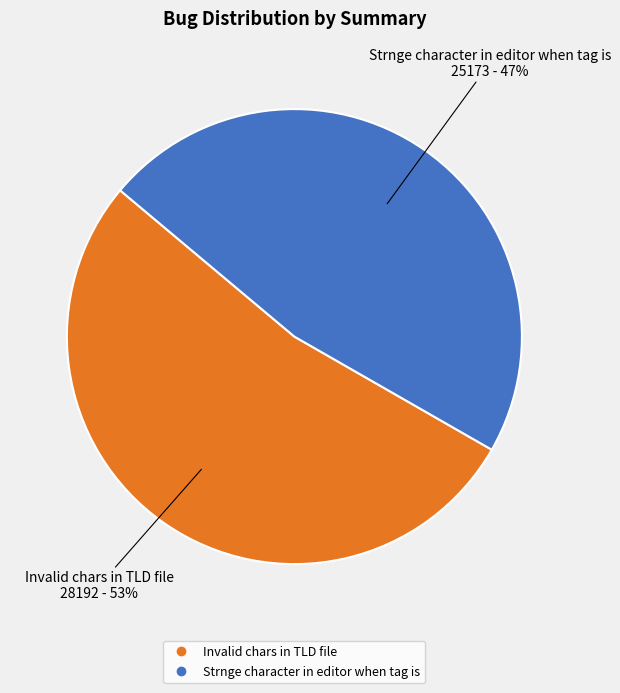

How many segments does this pie chart have?

2